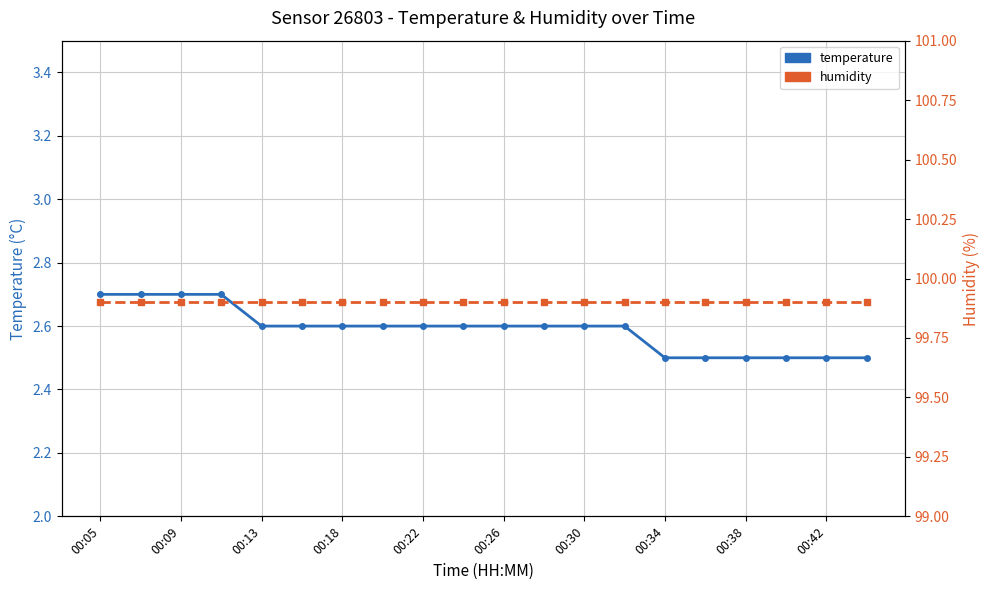

List the series in order of their overall mean, lowest first.

temperature, humidity